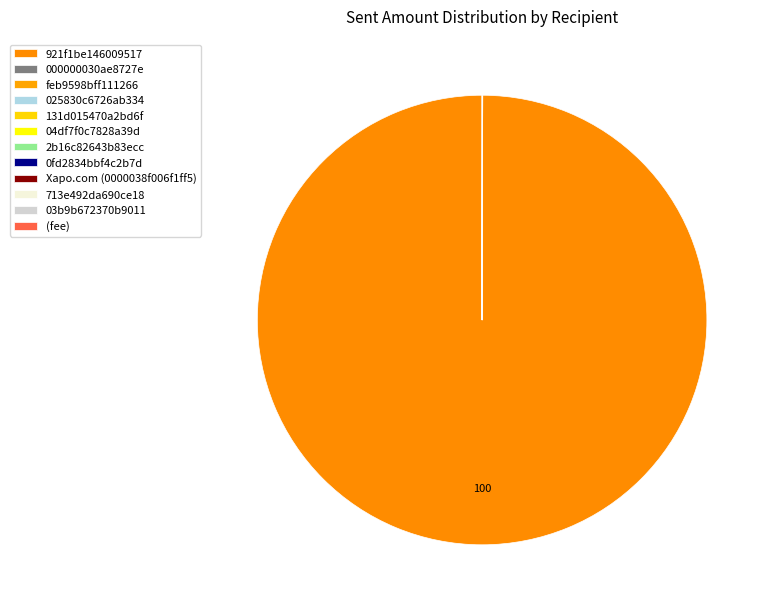

Rank the categories by value from highest to lowest.

921f1be146009517, 000000030ae8727e, (fee), feb9598bff111266, 025830c6726ab334, 131d015470a2bd6f, 04df7f0c7828a39d, 2b16c82643b83ecc, 0fd2834bbf4c2b7d, Xapo.com (0000038f006f1ff5), 713e492da690ce18, 03b9b672370b9011